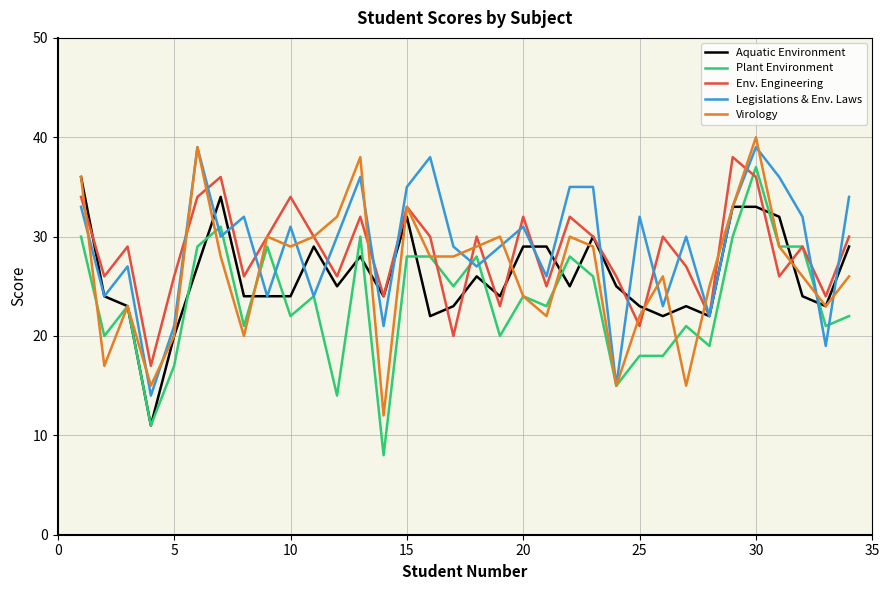

What is the highest value of the Env. Engineering series?

38